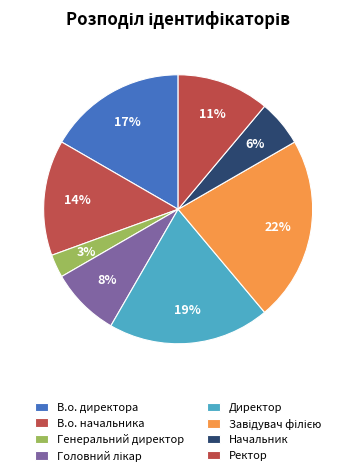

How many segments does this pie chart have?

8